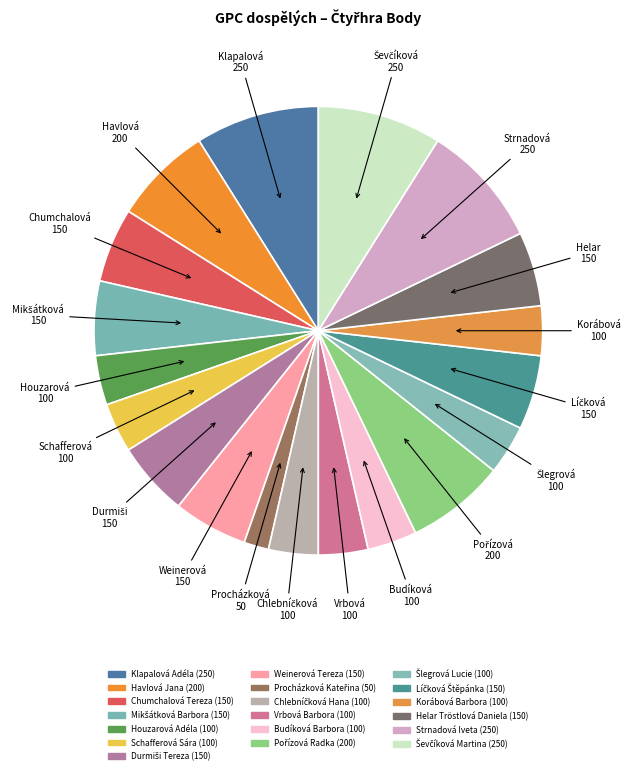

How many slices are in this pie chart?

19